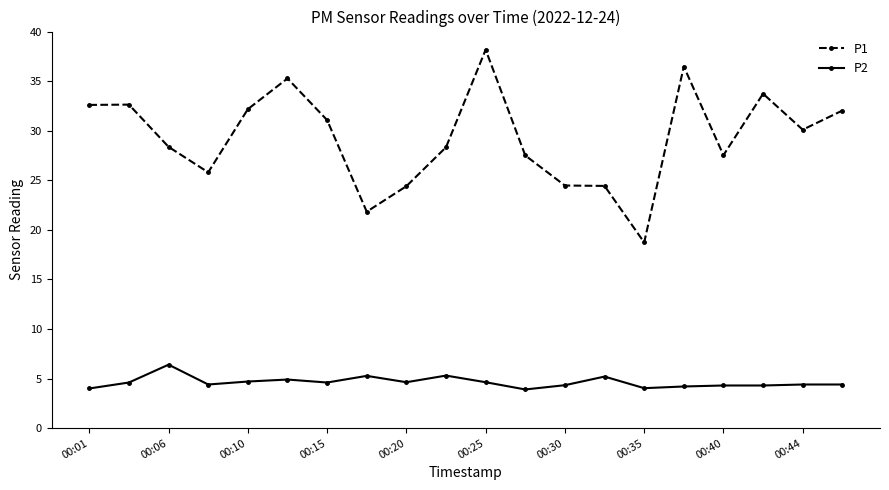

What is the lowest value of the P1 series?

18.7